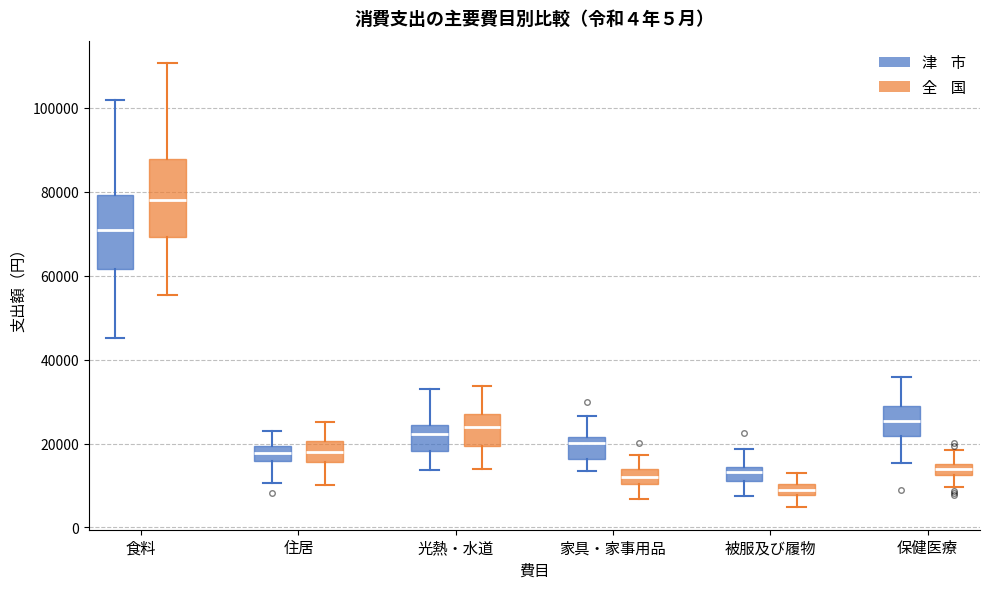

Where is the upper edge of the box for 被服及び履物 (全 国) on the y-axis? The values are not printed on the chart, so give them approximately, as read against the axis.

10000